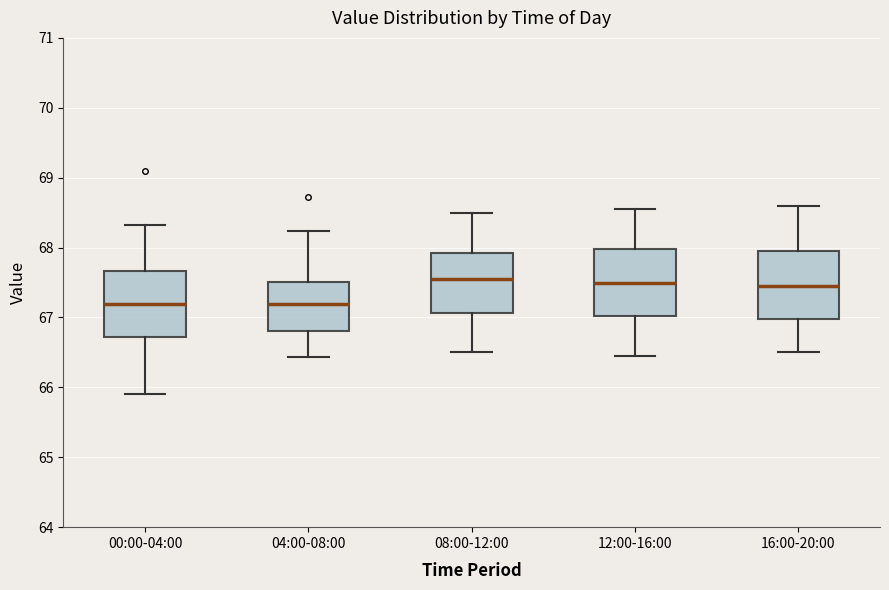

Reading left to right, read every box against the y-axis: the position of its median line, the range the box covers, and the ends of its whiskers. The values are not printed on the chart, so give them approximately, as read against the axis.

00:00-04:00: median 67.2, box 66.7 to 67.7, whiskers 65.9 to 68.3
04:00-08:00: median 67.2, box 66.8 to 67.5, whiskers 66.4 to 68.2
08:00-12:00: median 67.6, box 67.1 to 67.9, whiskers 66.5 to 68.5
12:00-16:00: median 67.5, box 67.0 to 68.0, whiskers 66.5 to 68.6
16:00-20:00: median 67.5, box 67.0 to 68.0, whiskers 66.5 to 68.6